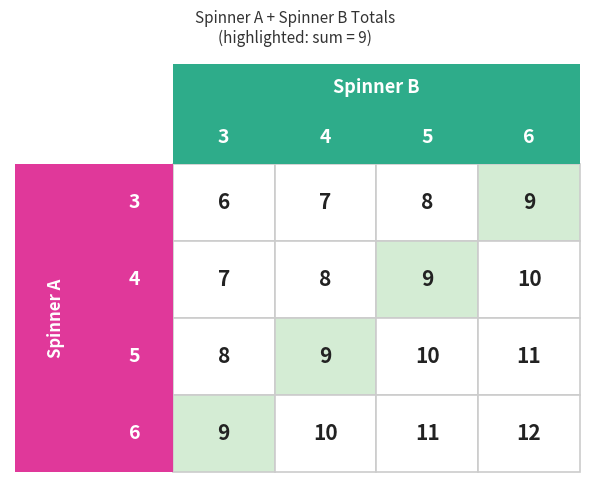

Rank the series at 1 from highest to lowest value.

6, 5, 4, 3